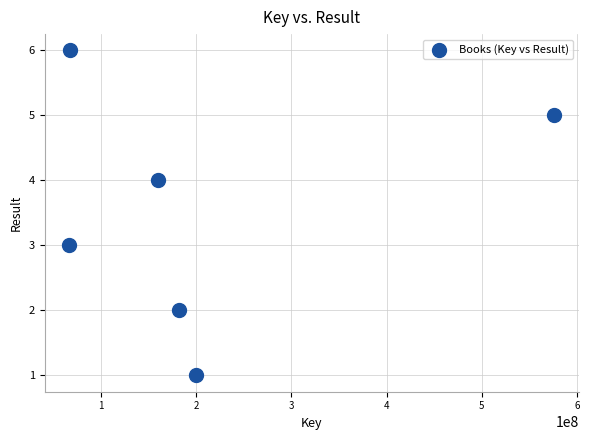

What is the average Y value?

4